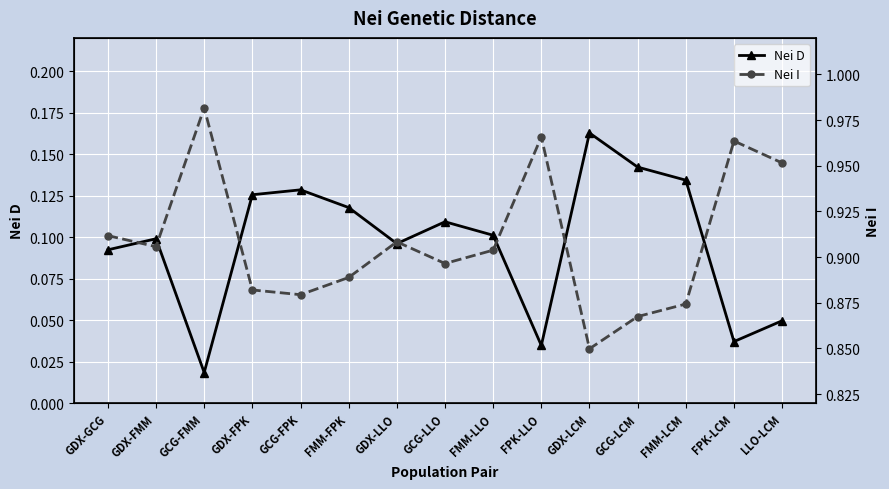

At which category is the sum across all series the highest?

GDX-LCM